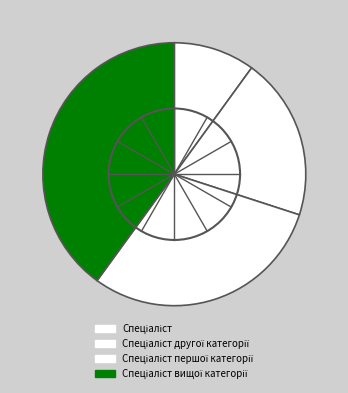

How many slices are in this pie chart?

4